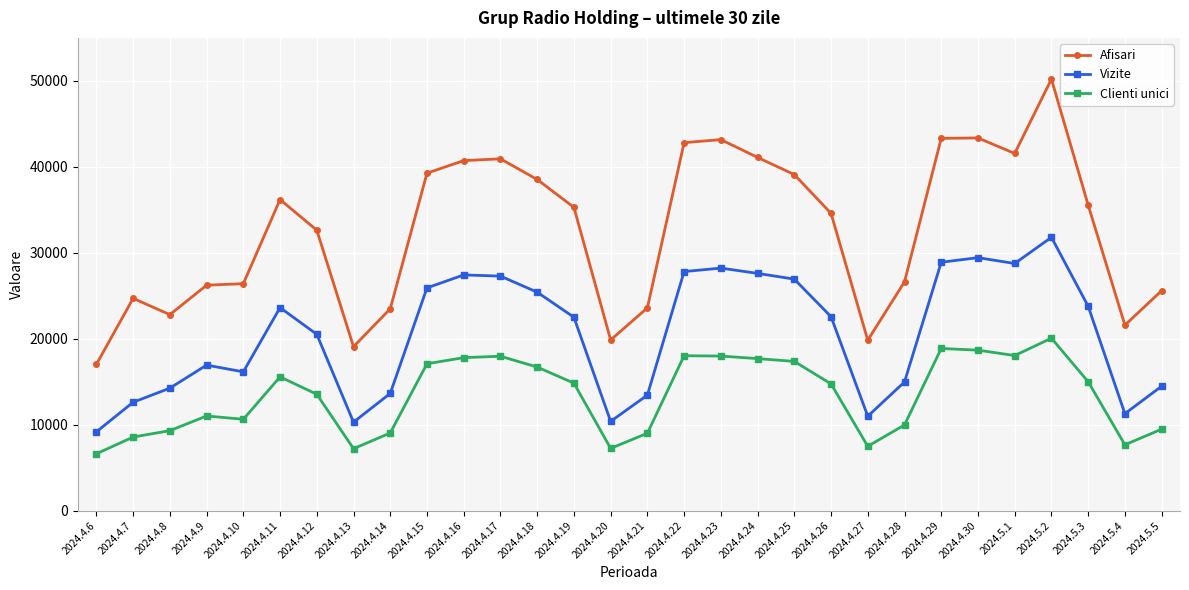

Is the value of Clienti unici at 2024.4.27 greater than the value of Vizite at 2024.4.11?

No